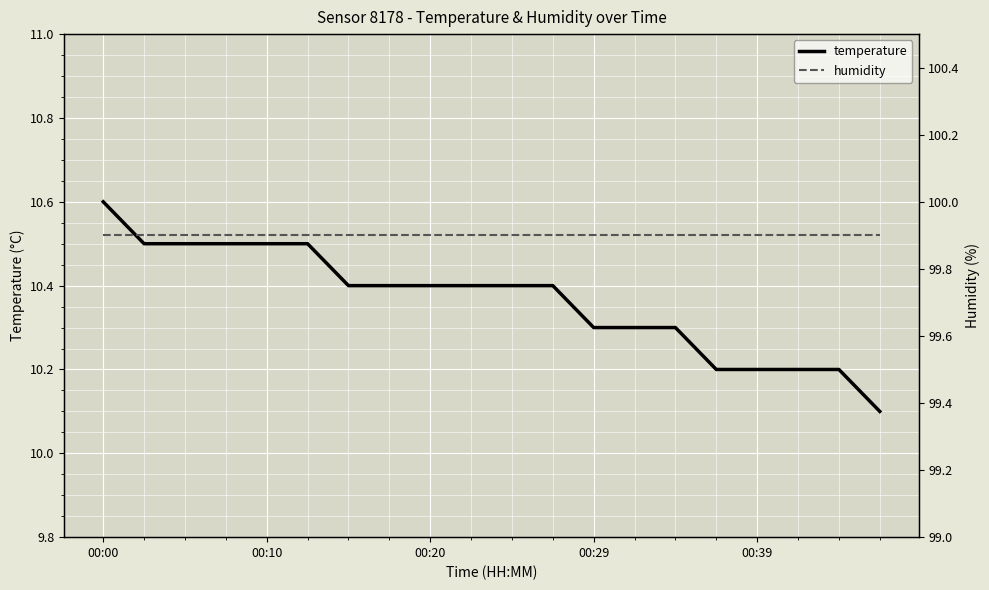

True or false: temperature and humidity cross at least once.

False